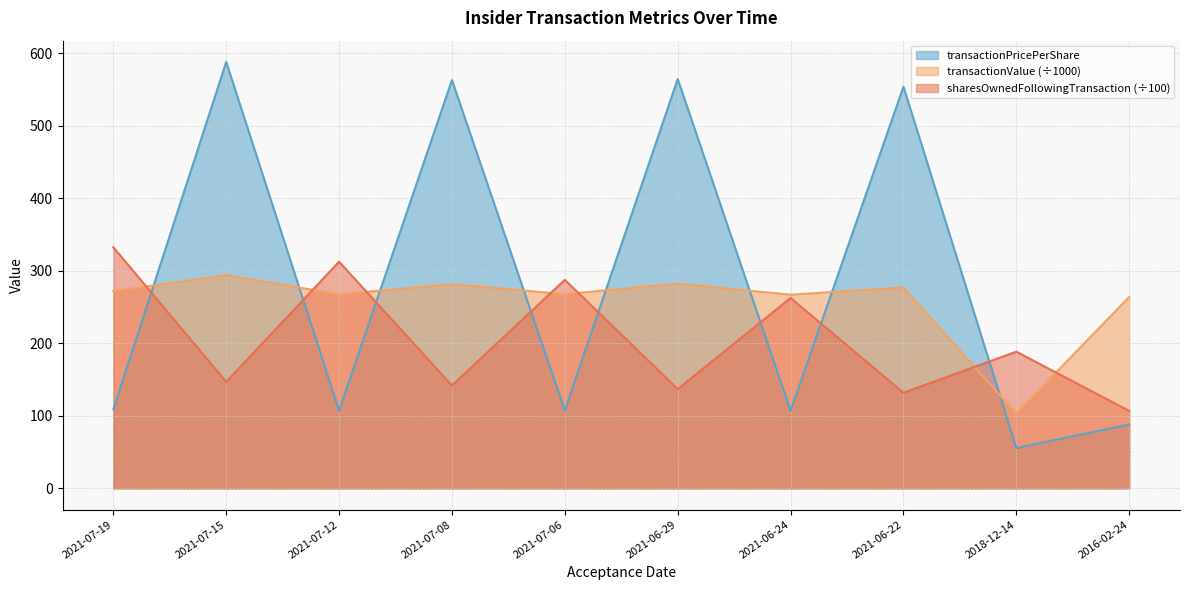

At 2016-02-24, list the series in order from largest to smallest.

transactionValue (÷1000), sharesOwnedFollowingTransaction (÷100), transactionPricePerShare